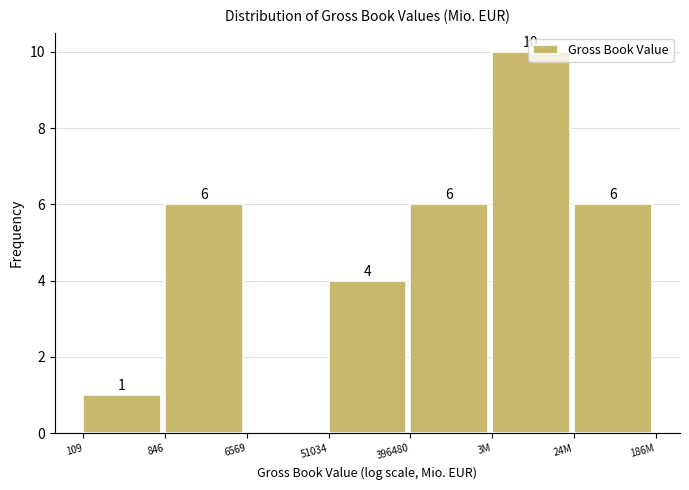

What is the sum of all values?

33